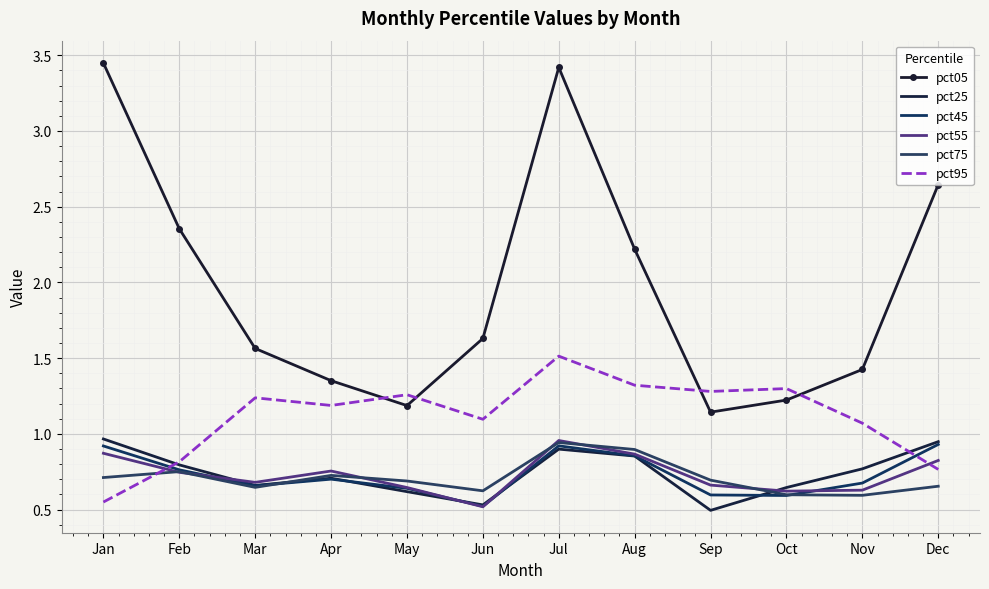

What is the greatest value displayed?

3.4